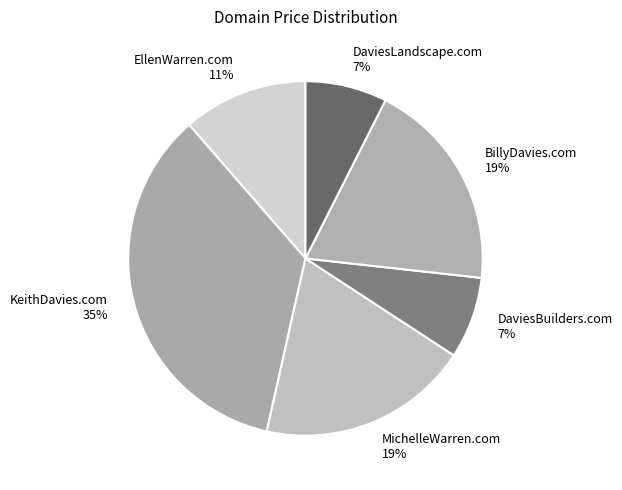

To the nearest percent, what is the combined percentage of KeithDavies.com and DaviesBuilders.com?

43%